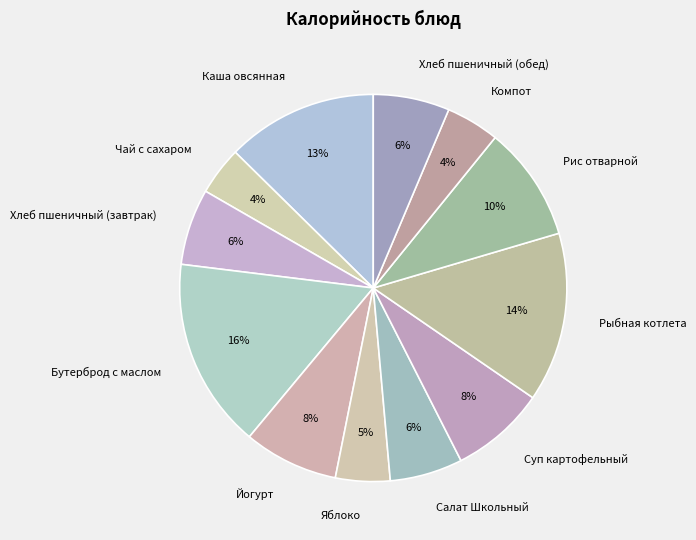

Do Бутерброд с маслом and Йогурт together represent more than half of the pie?

No